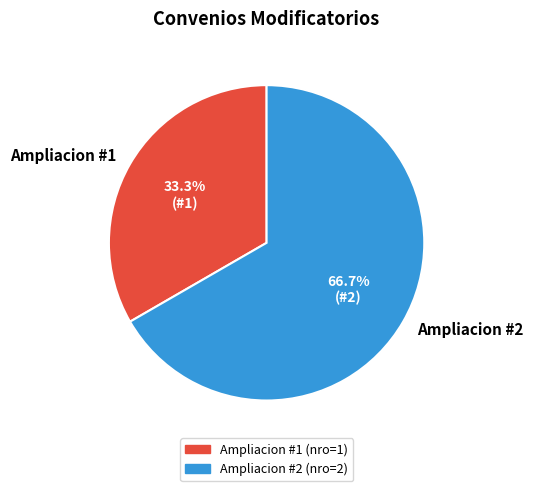

What is the smallest slice in the pie chart?

Ampliacion #1